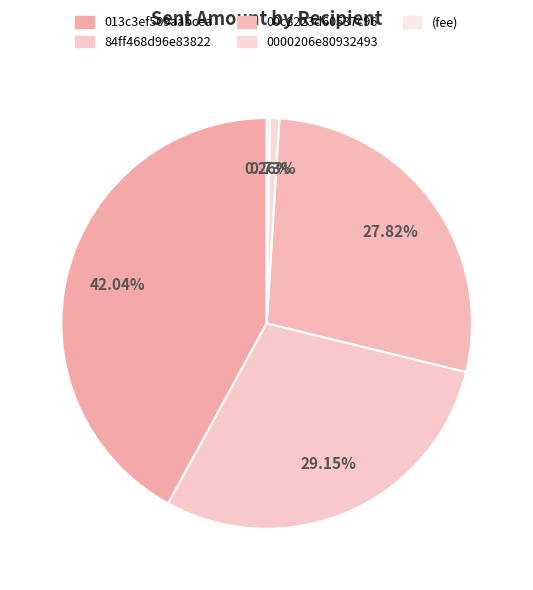

What percentage is the 013c3ef509aabcea slice, to the nearest percent?

42%